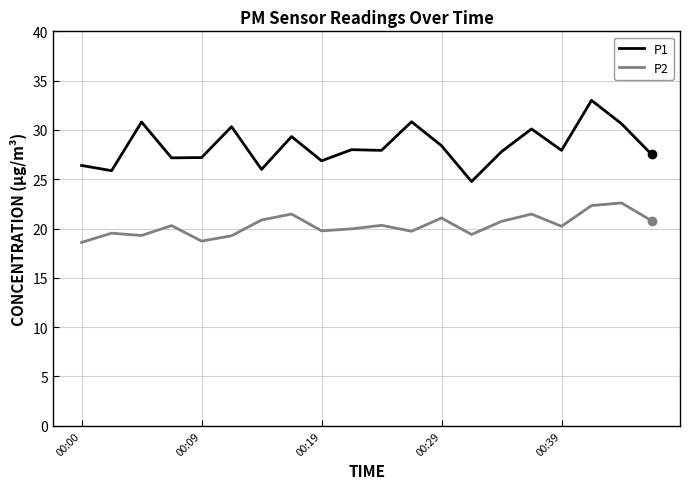

What are all the series names shown in the legend?

P1, P2